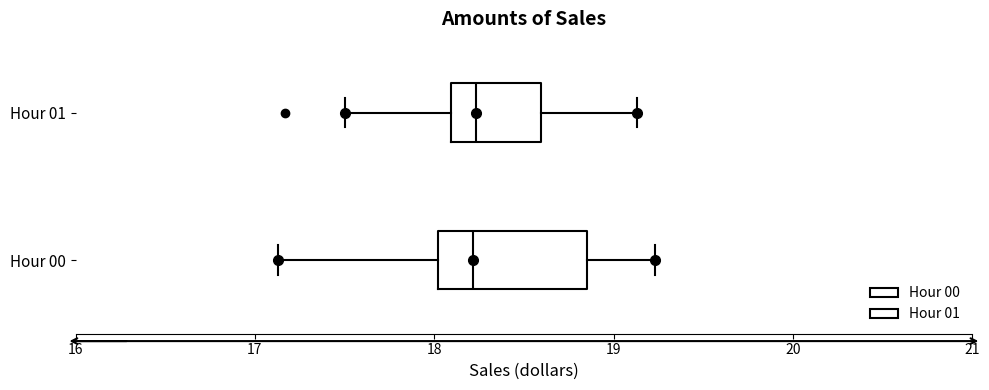

Which box is the widest, from its left edge to its right edge?

Hour 00